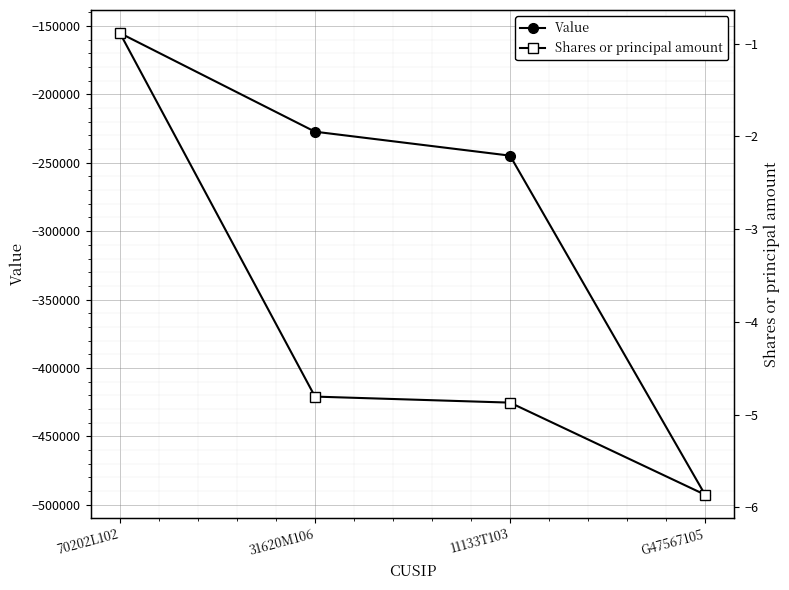

Which series has the widest spread of values?

Value